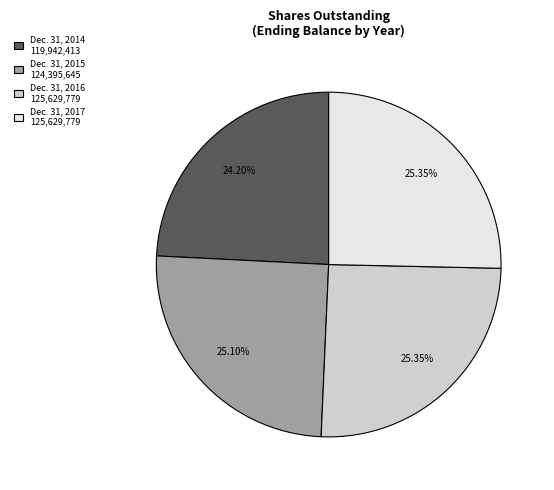

Do Dec. 31, 2017 and Dec. 31, 2016 together represent more than half of the pie?

Yes